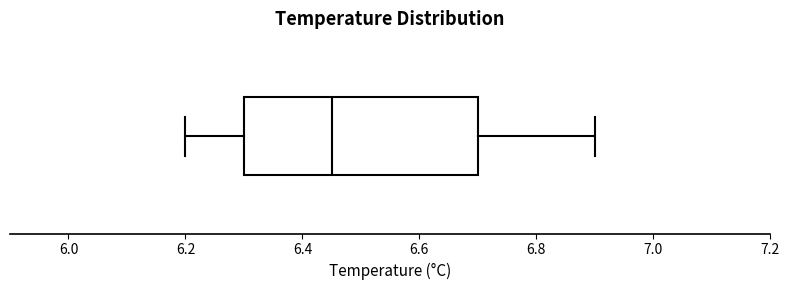

Where is the left edge of the box on the x-axis? The values are not printed on the chart, so give them approximately, as read against the axis.

6.30